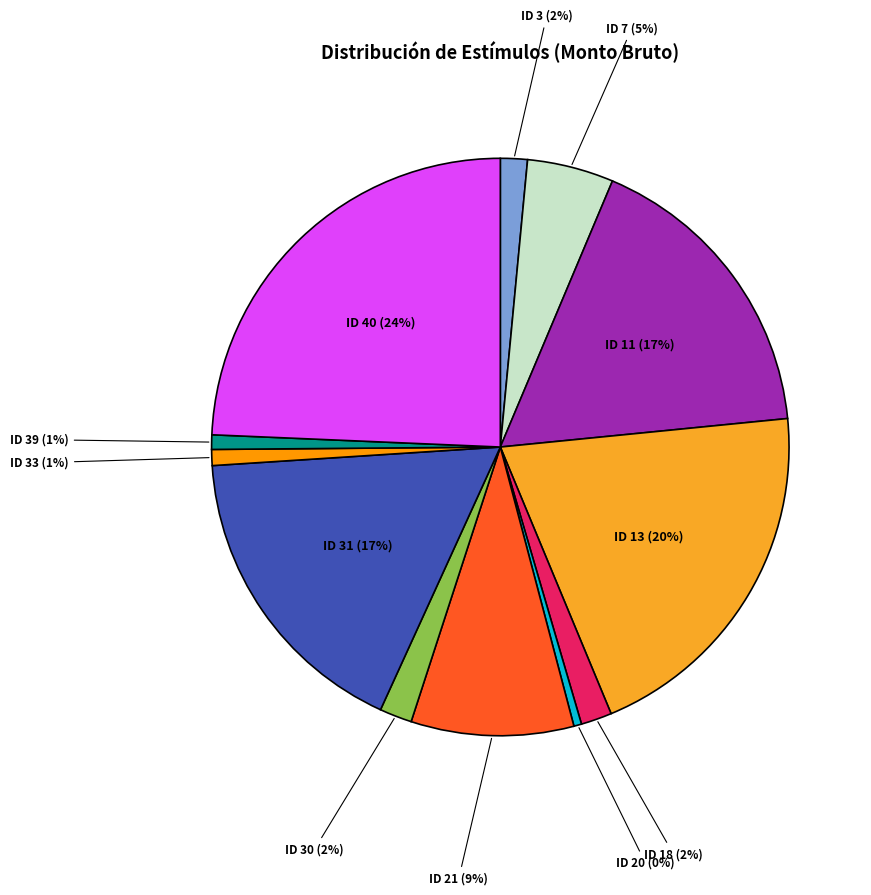

Is there any slice that represents more than half of the pie?

No